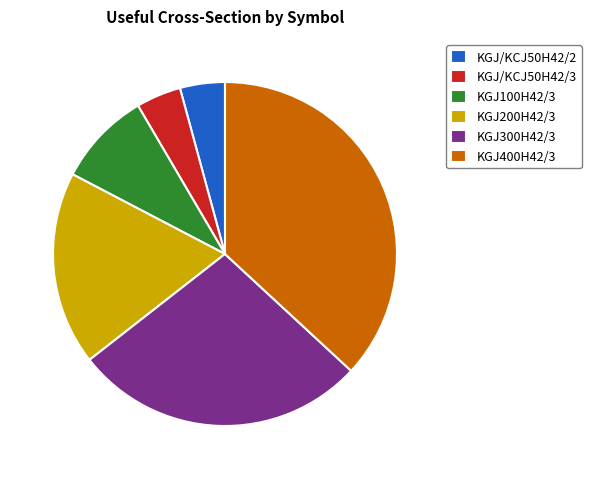

What is the ratio of the value at KGJ/KCJ50H42/3 to the value at KGJ/KCJ50H42/2?

1.0